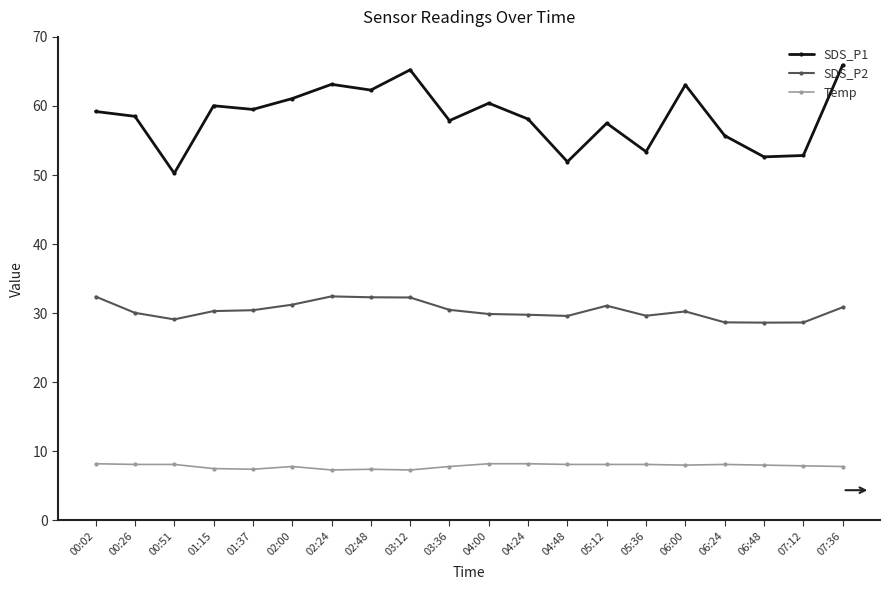

What is the highest value of the SDS_P1 series?

65.9